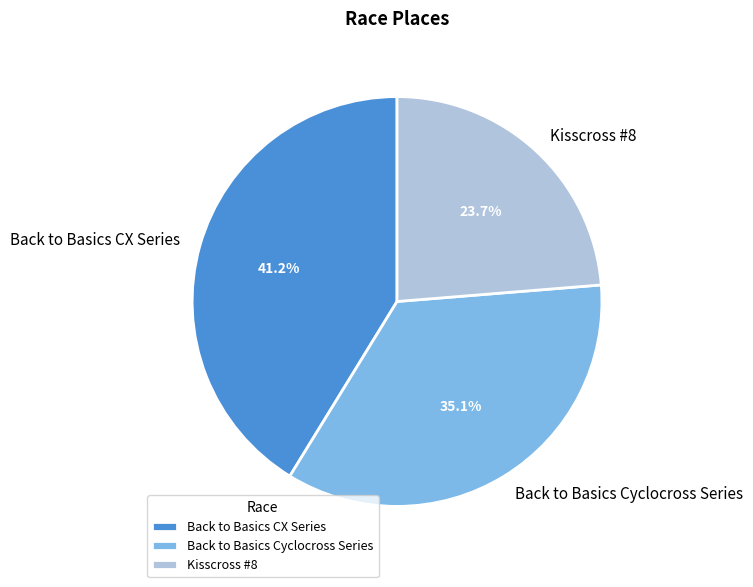

What percentage do Back to Basics Cyclocross Series and Kisscross #8 together represent?

58.8%